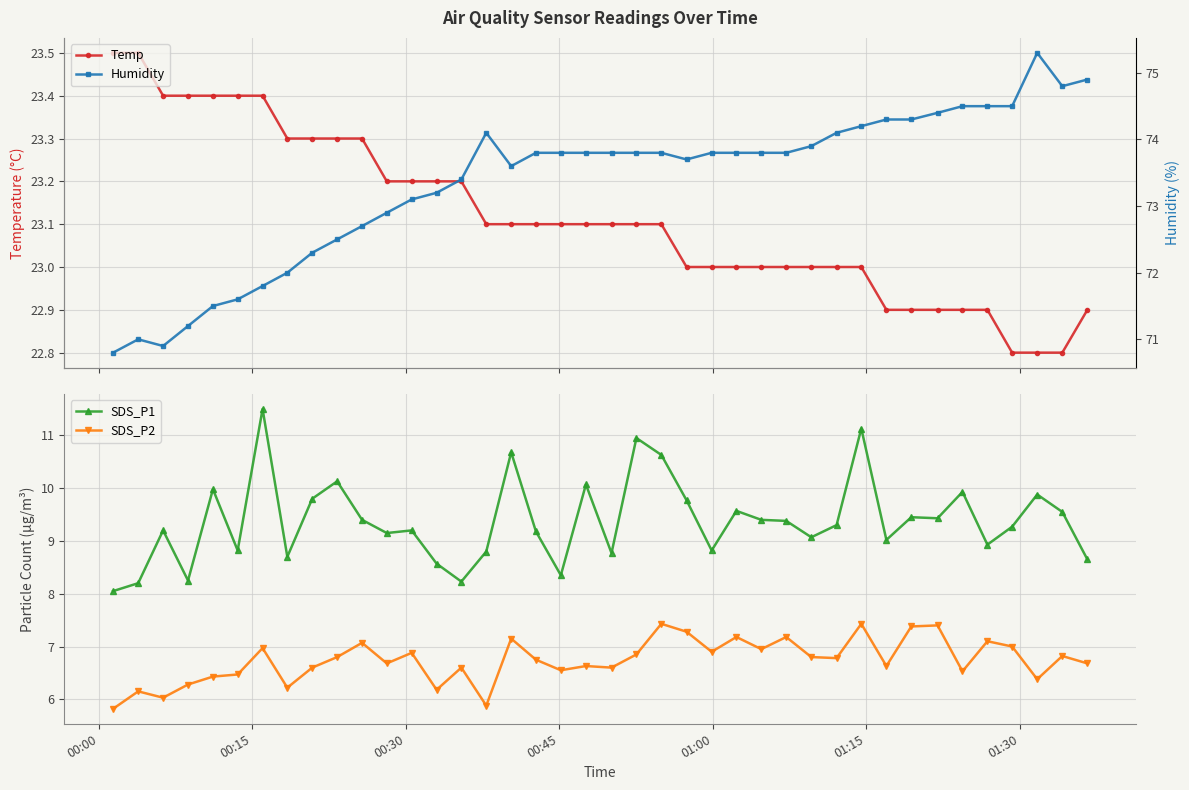

True or false: SDS_P1 and SDS_P2 cross at least once.

False